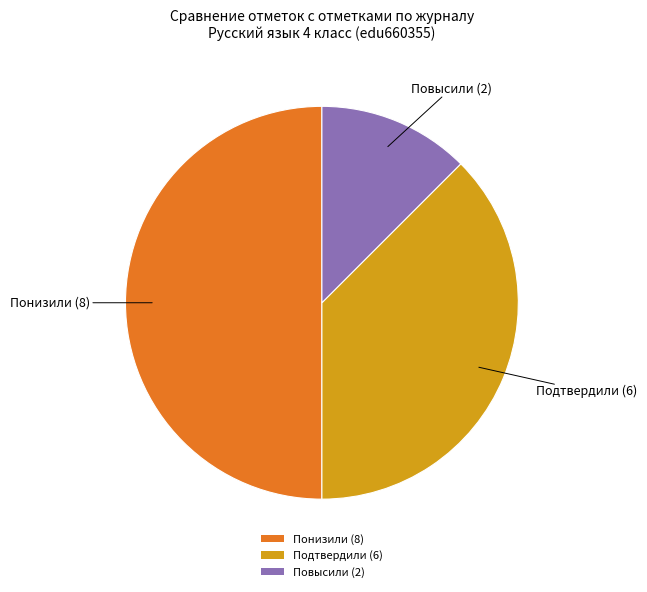

Does Повысили (2) account for over 50% of the chart?

No